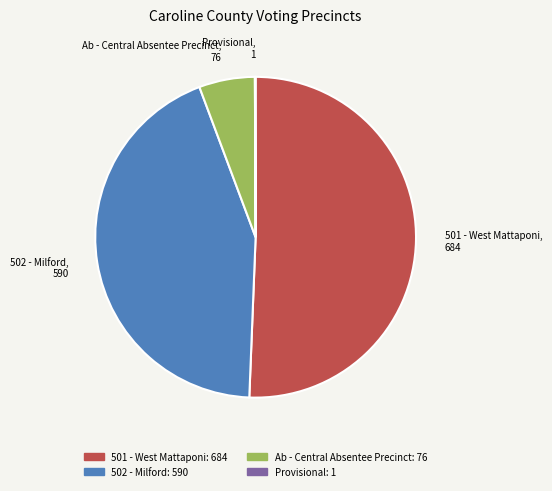

Which category has the biggest portion of the pie?

501 - West Mattaponi